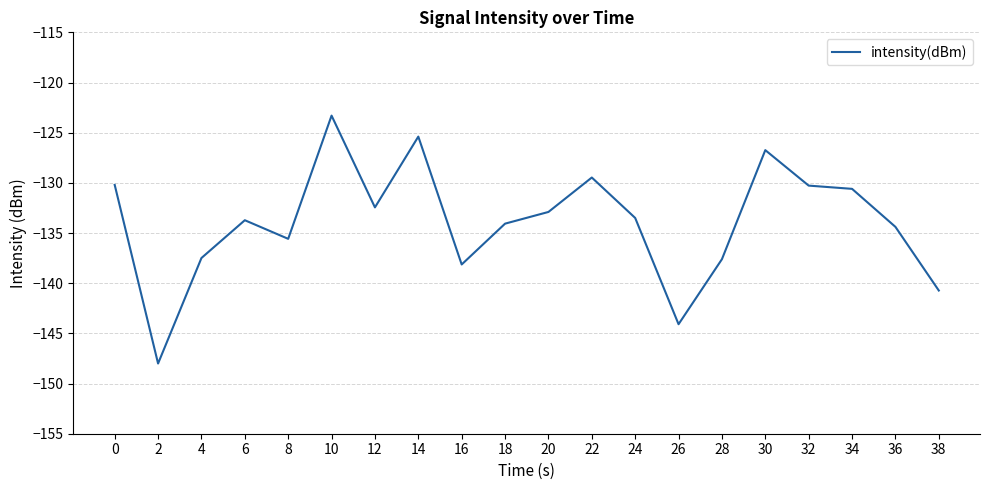

True or false: there are more than 2 points higher than both neighbors.

True